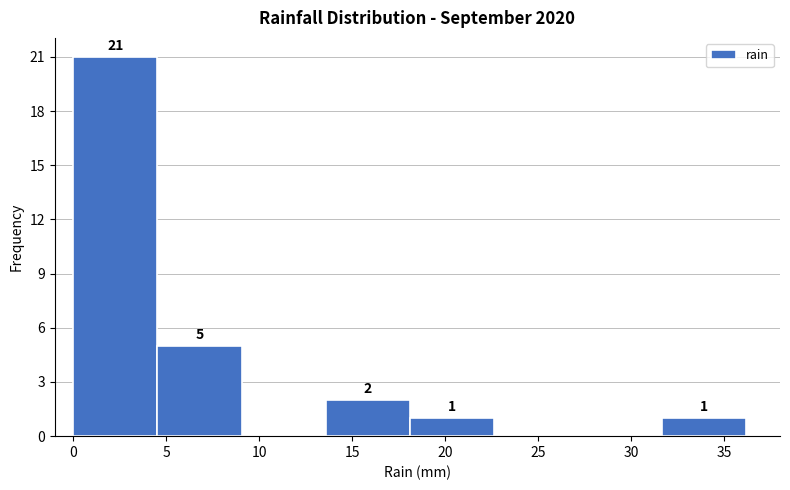

Over which range of the x-axis is the bar tallest?

0.0 to 4.5